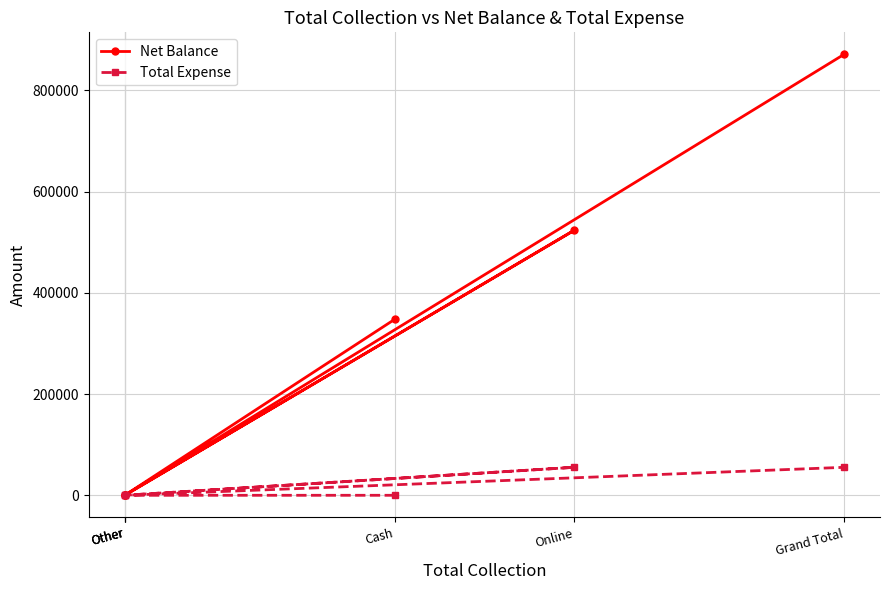

Which series changed the most between Other and Other?

Net Balance